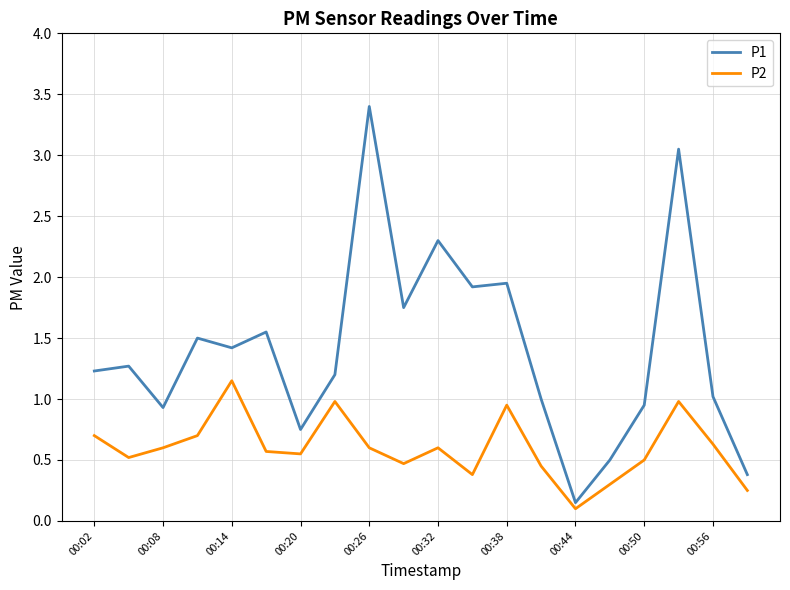

List the series in order of their overall mean, highest first.

P1, P2